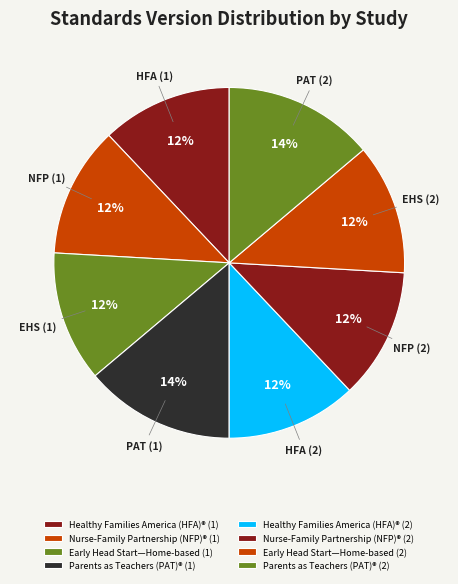

Rank the categories by value from lowest to highest.

Healthy Families America (HFA)® (1), Nurse-Family Partnership (NFP)® (1), Early Head Start—Home-based (1), Healthy Families America (HFA)® (2), Nurse-Family Partnership (NFP)® (2), Early Head Start—Home-based (2), Parents as Teachers (PAT)® (1), Parents as Teachers (PAT)® (2)